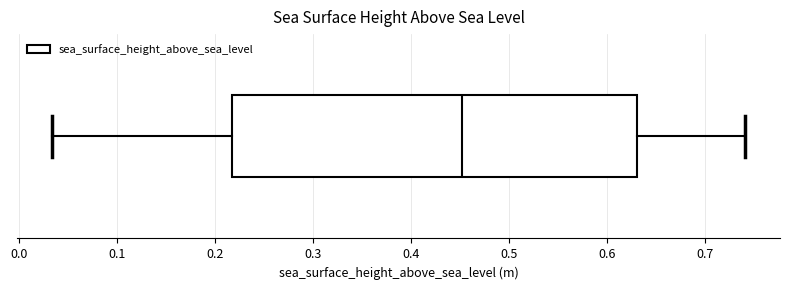

Where is the right edge of the box on the x-axis? The values are not printed on the chart, so give them approximately, as read against the axis.

0.63